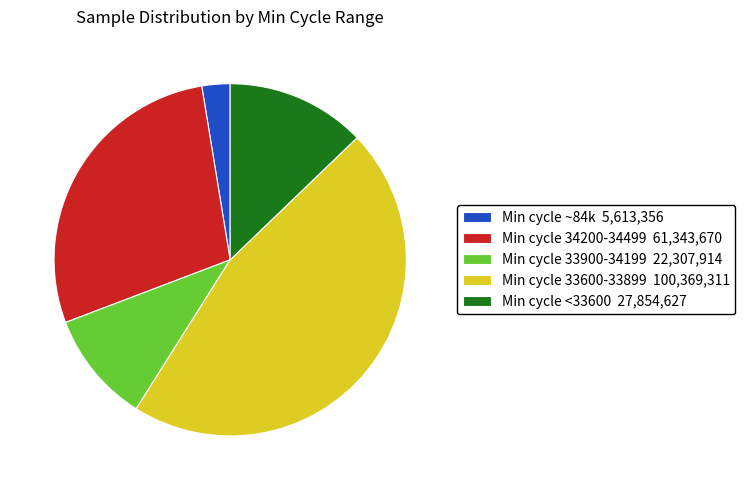

Rank the categories by value from lowest to highest.

Min cycle ~84k 5,613,356, Min cycle 33900-34199 22,307,914, Min cycle <33600 27,854,627, Min cycle 34200-34499 61,343,670, Min cycle 33600-33899 100,369,311